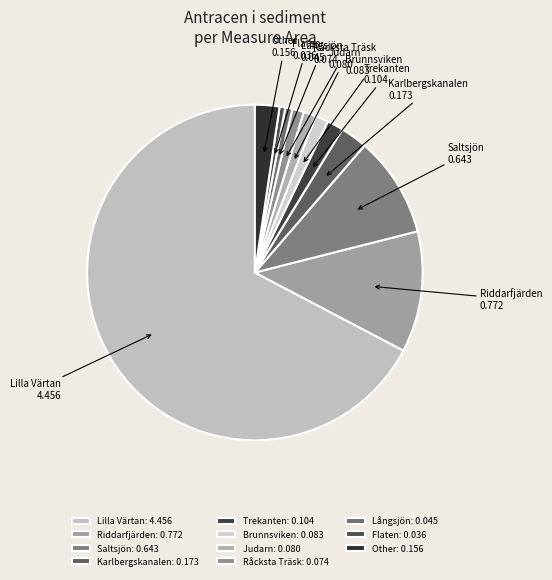

Does any single category account for the majority?

Yes